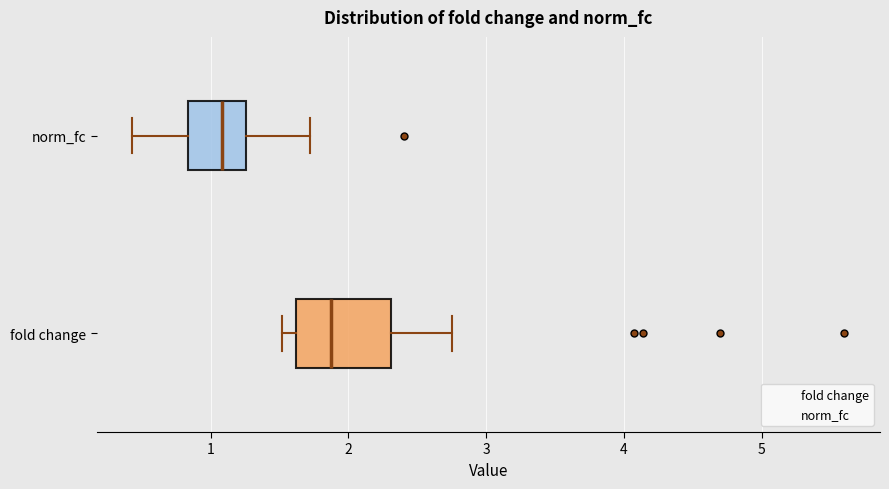

Reading bottom to top, read every box against the x-axis: the position of its median line, the range the box covers, and the ends of its whiskers. The values are not printed on the chart, so give them approximately, as read against the axis.

fold change: median 1.9, box 1.6 to 2.3, whiskers 1.5 to 2.8
norm_fc: median 1.1, box 0.8 to 1.3, whiskers 0.4 to 1.7